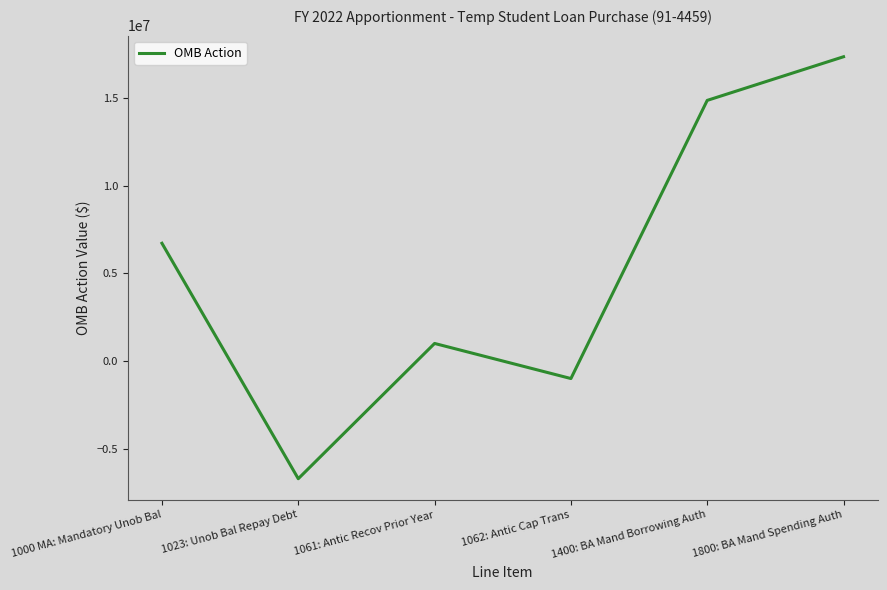

What is the sum of all values?

32193145